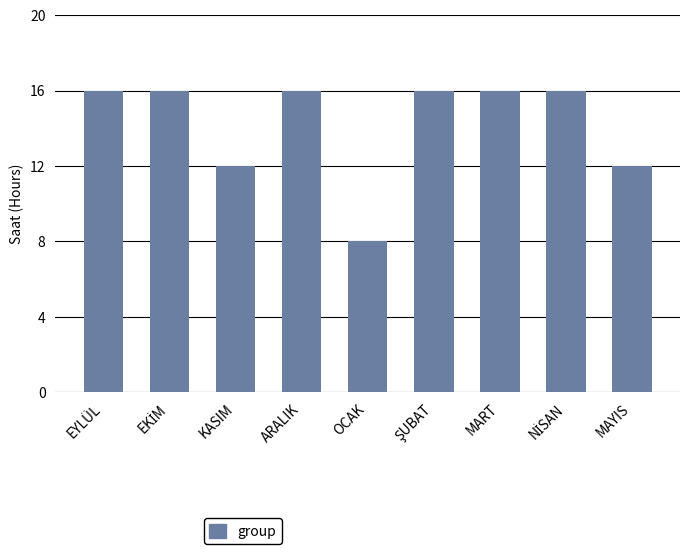

What is the difference between the second highest and second lowest values?

4